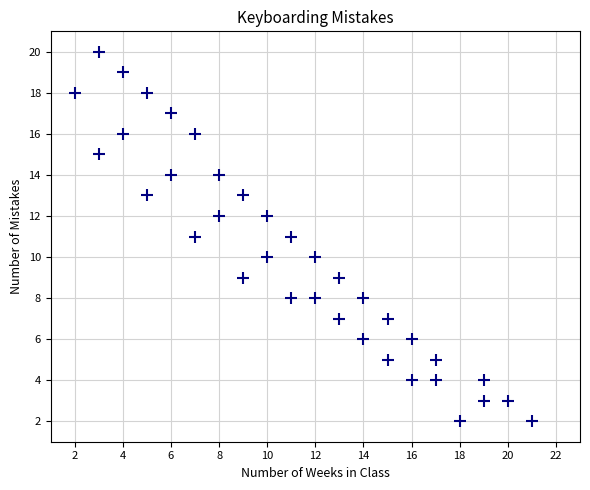

What is the range of X values (max minus min)?

19